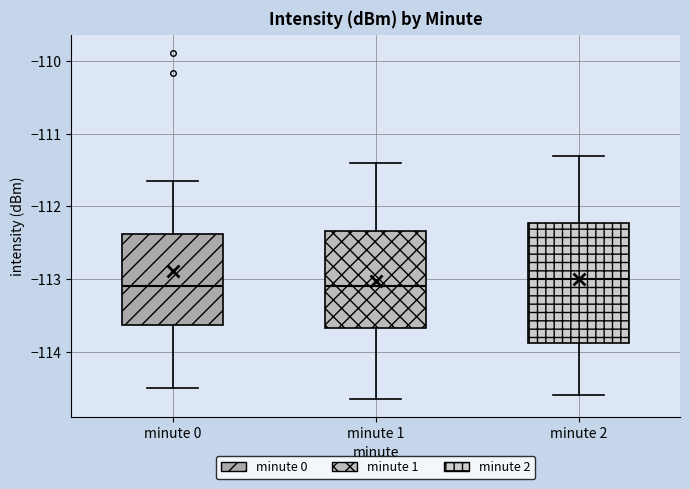

Reading left to right, read every box against the y-axis: the position of its median line, the range the box covers, and the ends of its whiskers. The values are not printed on the chart, so give them approximately, as read against the axis.

minute 0: median -113.1, box -113.6 to -112.4, whiskers -114.5 to -111.7
minute 1: median -113.1, box -113.7 to -112.3, whiskers -114.7 to -111.4
minute 2: median -113.0, box -113.9 to -112.2, whiskers -114.6 to -111.3